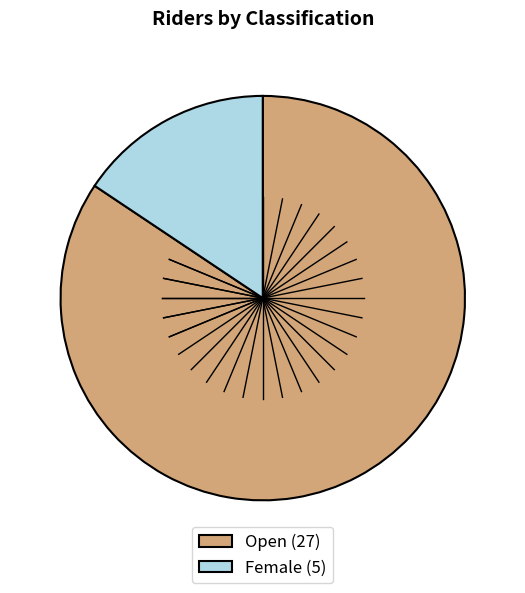

Between Open (27) and Female (5), which is larger?

Open (27)